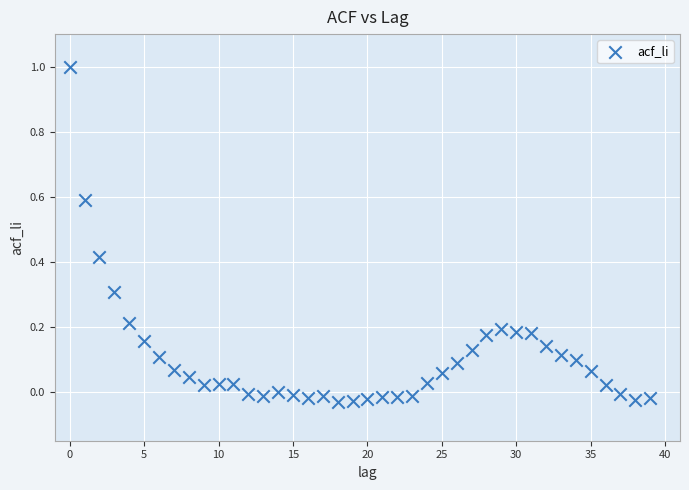

What is the range of Y values (max minus min)?

1.0